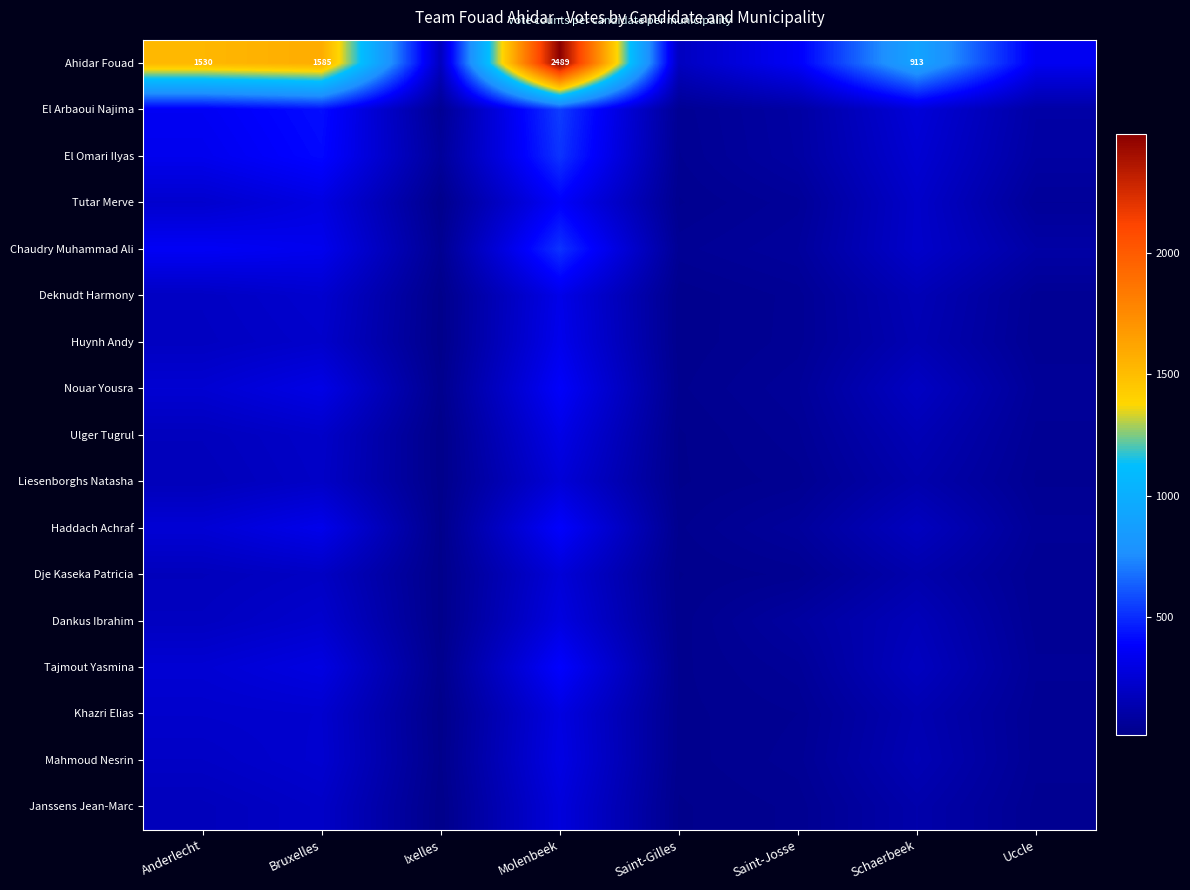

Which series changed the most between Saint-Josse and Schaerbeek?

Ahidar Fouad